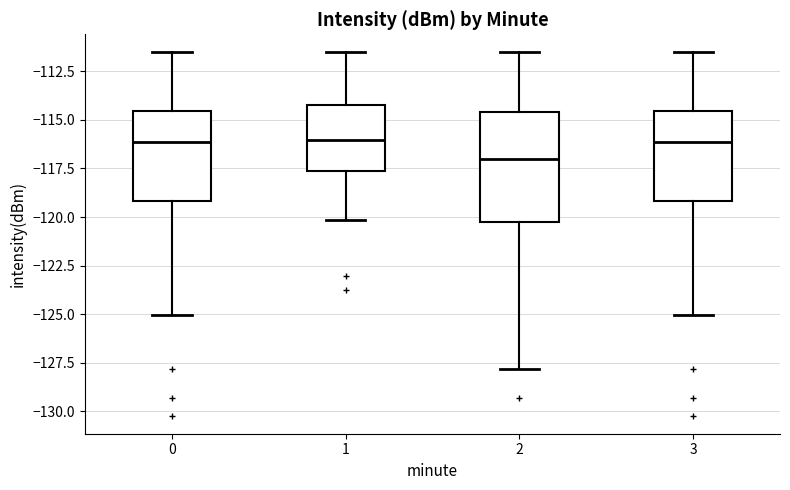

Which box's median line is the lowest?

2